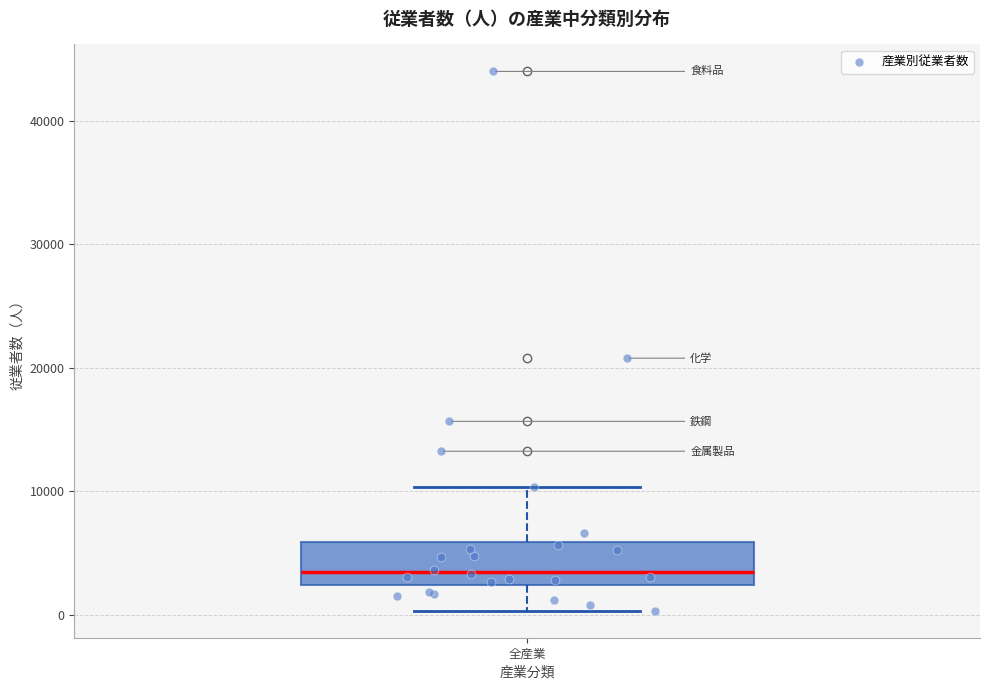

Read this box plot against the y-axis: the position of the median line, the range covered by the box, and the ends of both whiskers. The values are not printed on the chart, so give them approximately, as read against the axis.

median 3000, box 2000 to 6000, whiskers 0 to 10000